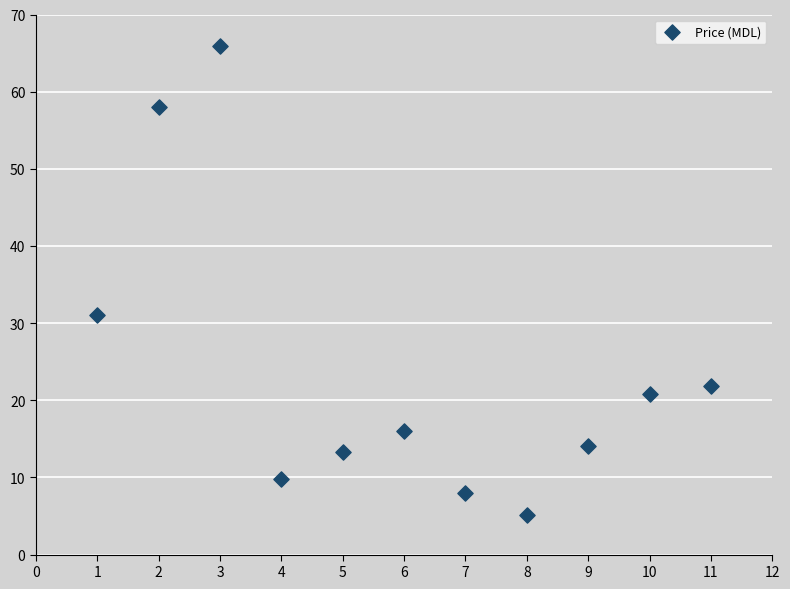

What is the range of X values (max minus min)?

10.0